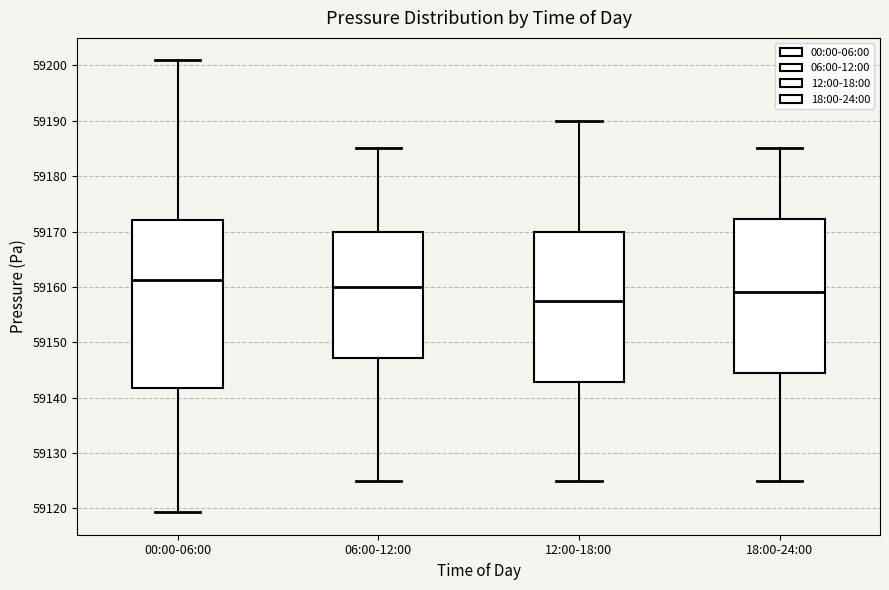

Which box has the highest median line?

00:00-06:00